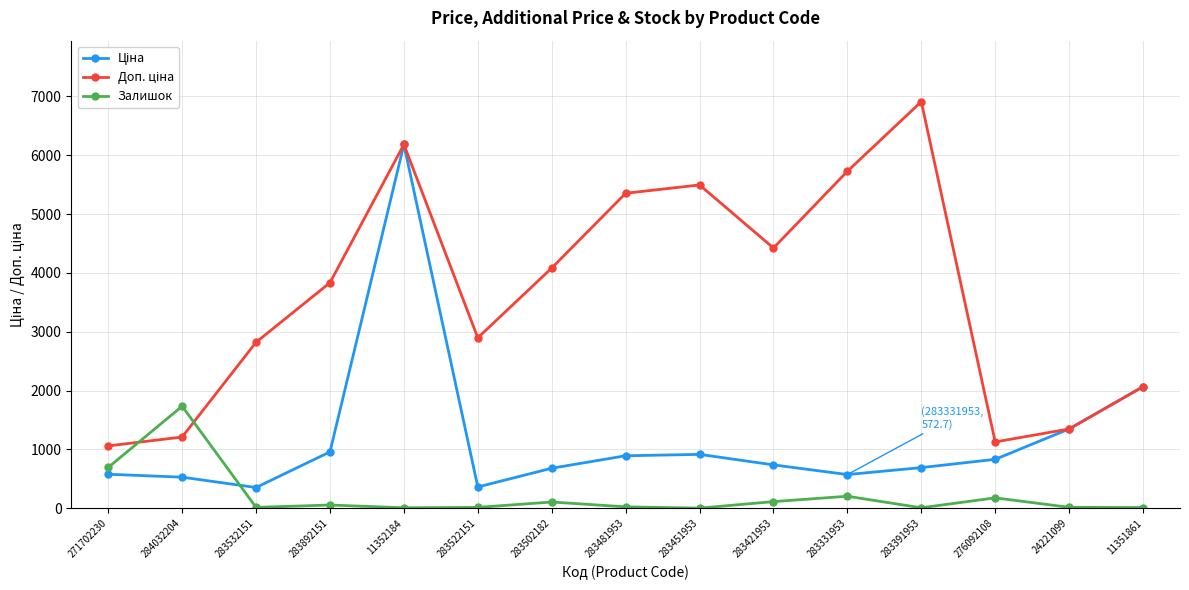

At which category is the sum across all series the highest?

11352184